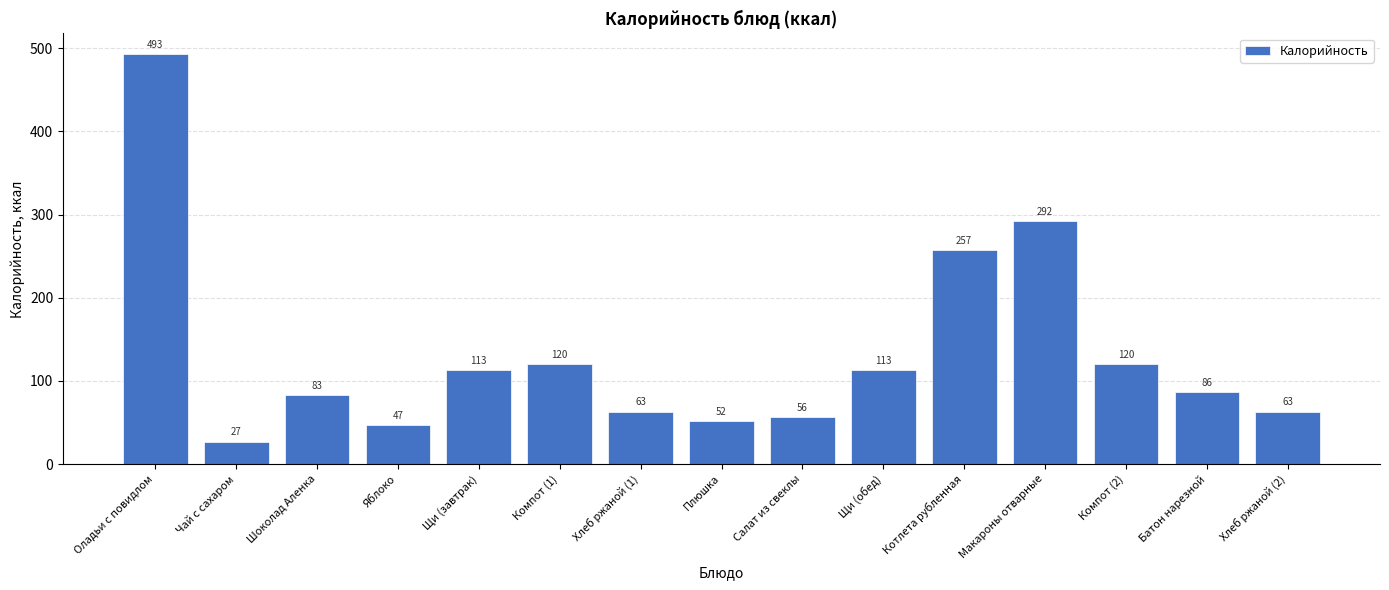

What is the minimum value shown in the chart?

27